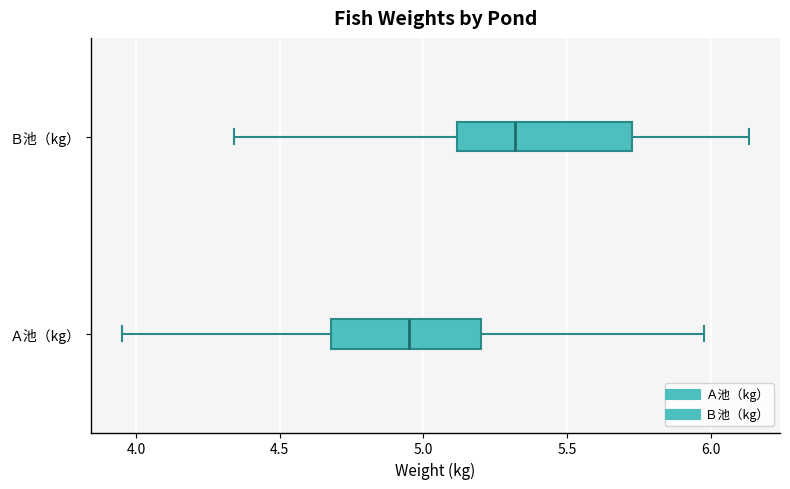

Where does the left whisker of the box for Ａ池（kg） end on the x-axis? The values are not printed on the chart, so give them approximately, as read against the axis.

3.95